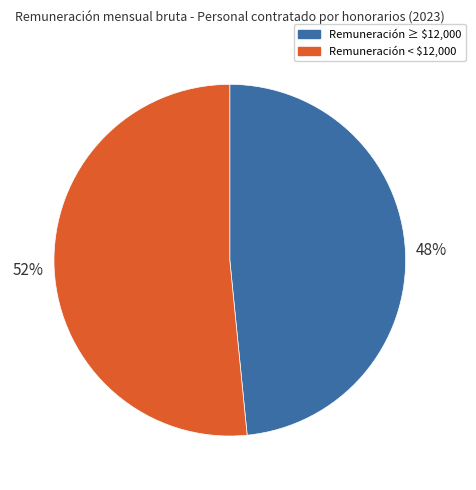

To the nearest percent, what is the average slice percentage?

50%